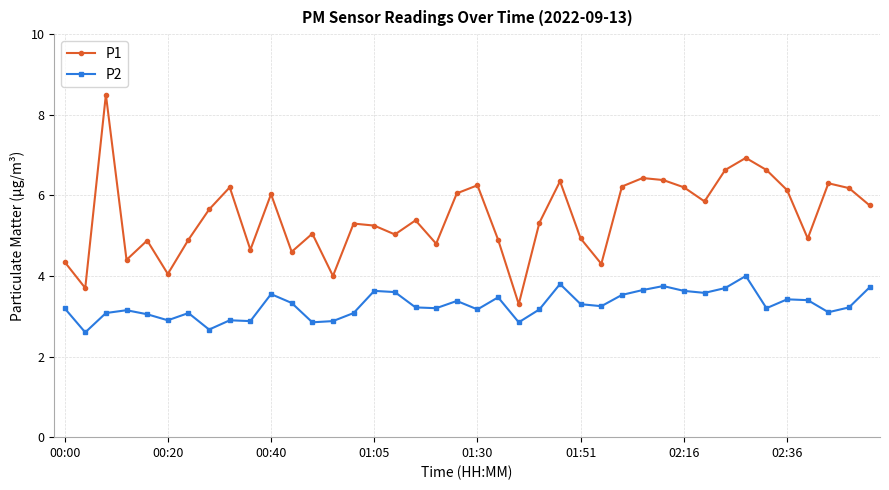

Which series has the largest total across all categories?

P1